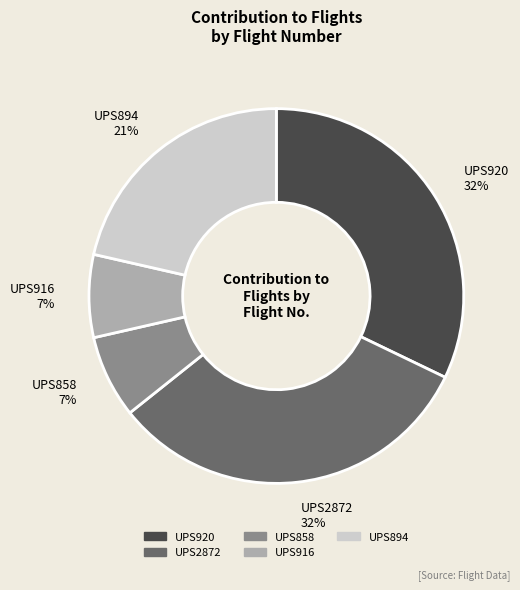

Do UPS920 and UPS916 together represent more than half of the pie?

No